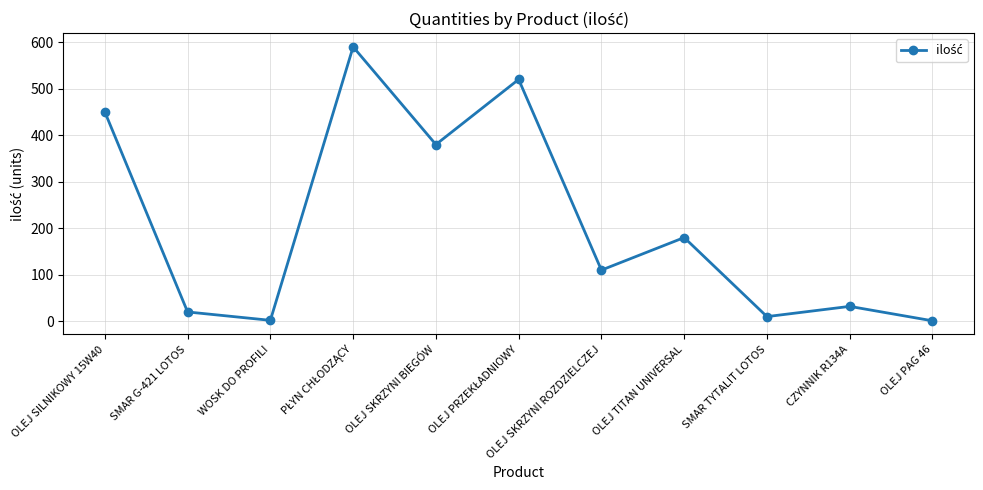

Between WOSK DO PROFILI and OLEJ SKRZYNI BIEGÓW, which is larger?

OLEJ SKRZYNI BIEGÓW